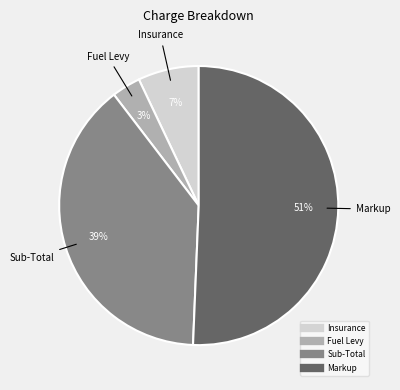

Does any single category account for the majority?

Yes